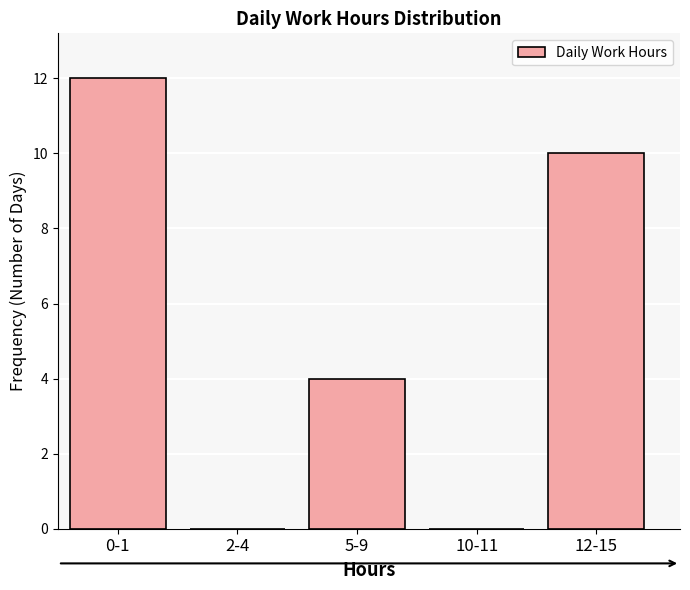

Reading left to right, transcribe all the data shown in this chart.

0-1=12	2-4=0	5-9=4	10-11=0	12-15=10